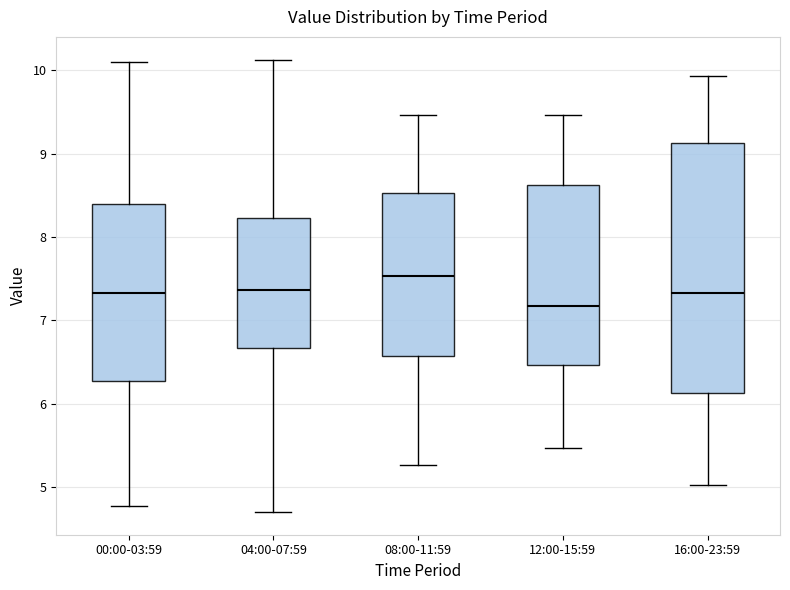

Reading left to right, transcribe this box plot: for each box, give where its median line is, the range the box spans, and where its two whiskers end, as read against the y-axis. The values are not printed on the chart, so give them approximately, as read against the axis.

00:00-03:59: median 7.3, box 6.3 to 8.4, whiskers 4.8 to 10.1
04:00-07:59: median 7.4, box 6.7 to 8.2, whiskers 4.7 to 10.1
08:00-11:59: median 7.5, box 6.6 to 8.5, whiskers 5.3 to 9.5
12:00-15:59: median 7.2, box 6.5 to 8.6, whiskers 5.5 to 9.5
16:00-23:59: median 7.3, box 6.1 to 9.1, whiskers 5.0 to 9.9